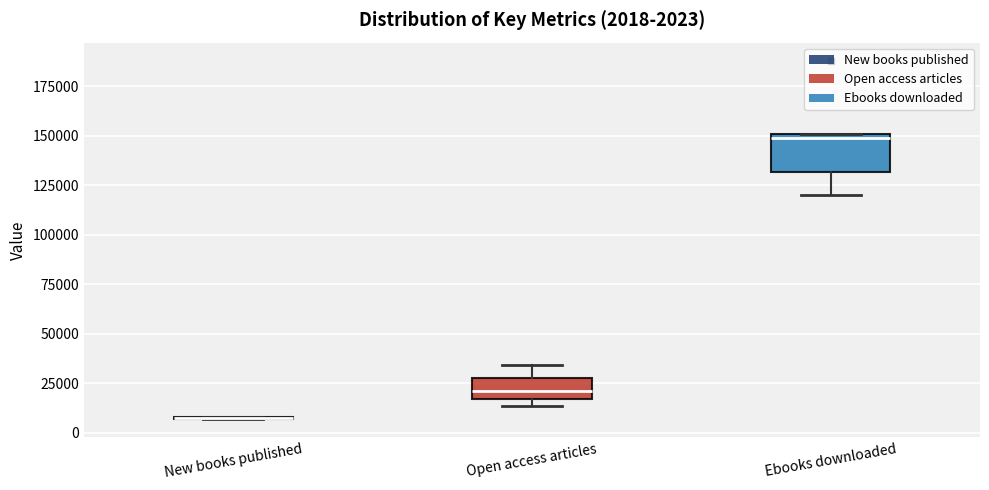

Which box is the tallest, from its lower edge to its upper edge?

Ebooks downloaded